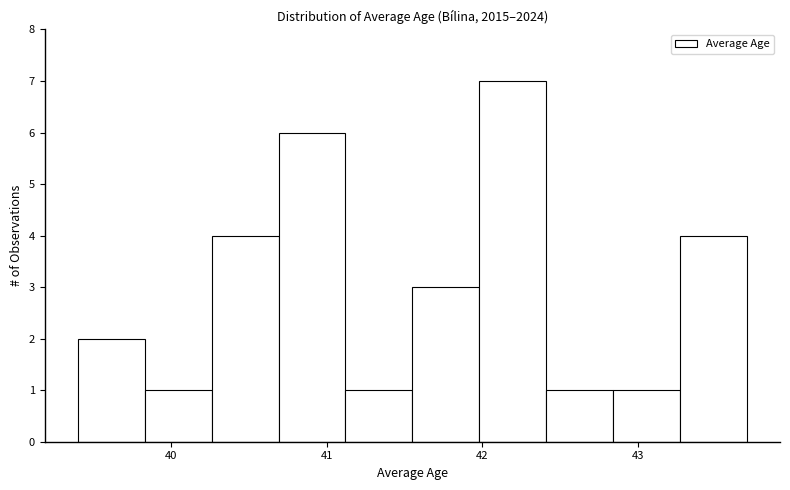

Which range on the x-axis has the tallest bar?

41.98 to 42.41